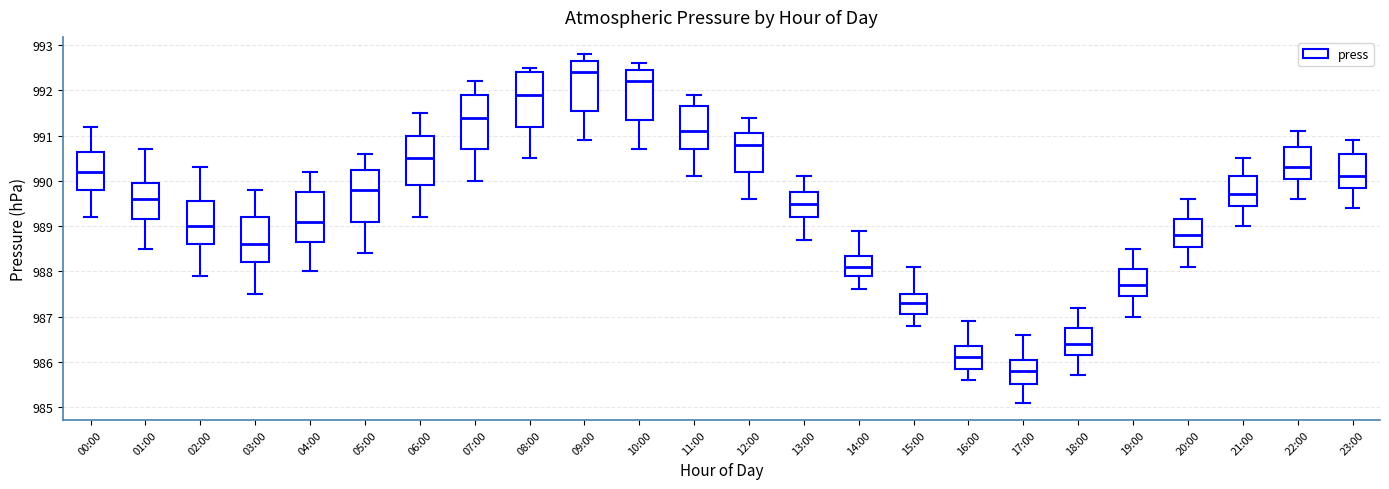

Reading left to right, transcribe this box plot: for each box, give where its median line is, the range the box spans, and where its two whiskers end, as read against the y-axis. The values are not printed on the chart, so give them approximately, as read against the axis.

00:00: median 990.2, box 989.8 to 990.7, whiskers 989.2 to 991.2
01:00: median 989.6, box 989.2 to 990.0, whiskers 988.5 to 990.7
02:00: median 989.0, box 988.6 to 989.6, whiskers 987.9 to 990.3
03:00: median 988.6, box 988.2 to 989.2, whiskers 987.5 to 989.8
04:00: median 989.1, box 988.7 to 989.8, whiskers 988.0 to 990.2
05:00: median 989.8, box 989.1 to 990.3, whiskers 988.4 to 990.6
06:00: median 990.5, box 989.9 to 991.0, whiskers 989.2 to 991.5
07:00: median 991.4, box 990.7 to 991.9, whiskers 990.0 to 992.2
08:00: median 991.9, box 991.2 to 992.4, whiskers 990.5 to 992.5
09:00: median 992.4, box 991.6 to 992.7, whiskers 990.9 to 992.8
10:00: median 992.2, box 991.4 to 992.5, whiskers 990.7 to 992.6
11:00: median 991.1, box 990.7 to 991.7, whiskers 990.1 to 991.9
12:00: median 990.8, box 990.2 to 991.1, whiskers 989.6 to 991.4
13:00: median 989.5, box 989.2 to 989.8, whiskers 988.7 to 990.1
14:00: median 988.1, box 987.9 to 988.4, whiskers 987.6 to 988.9
15:00: median 987.3, box 987.1 to 987.5, whiskers 986.8 to 988.1
16:00: median 986.1, box 985.9 to 986.4, whiskers 985.6 to 986.9
17:00: median 985.8, box 985.5 to 986.1, whiskers 985.1 to 986.6
18:00: median 986.4, box 986.2 to 986.8, whiskers 985.7 to 987.2
19:00: median 987.7, box 987.5 to 988.1, whiskers 987.0 to 988.5
20:00: median 988.8, box 988.6 to 989.2, whiskers 988.1 to 989.6
21:00: median 989.7, box 989.5 to 990.1, whiskers 989.0 to 990.5
22:00: median 990.3, box 990.1 to 990.8, whiskers 989.6 to 991.1
23:00: median 990.1, box 989.9 to 990.6, whiskers 989.4 to 990.9